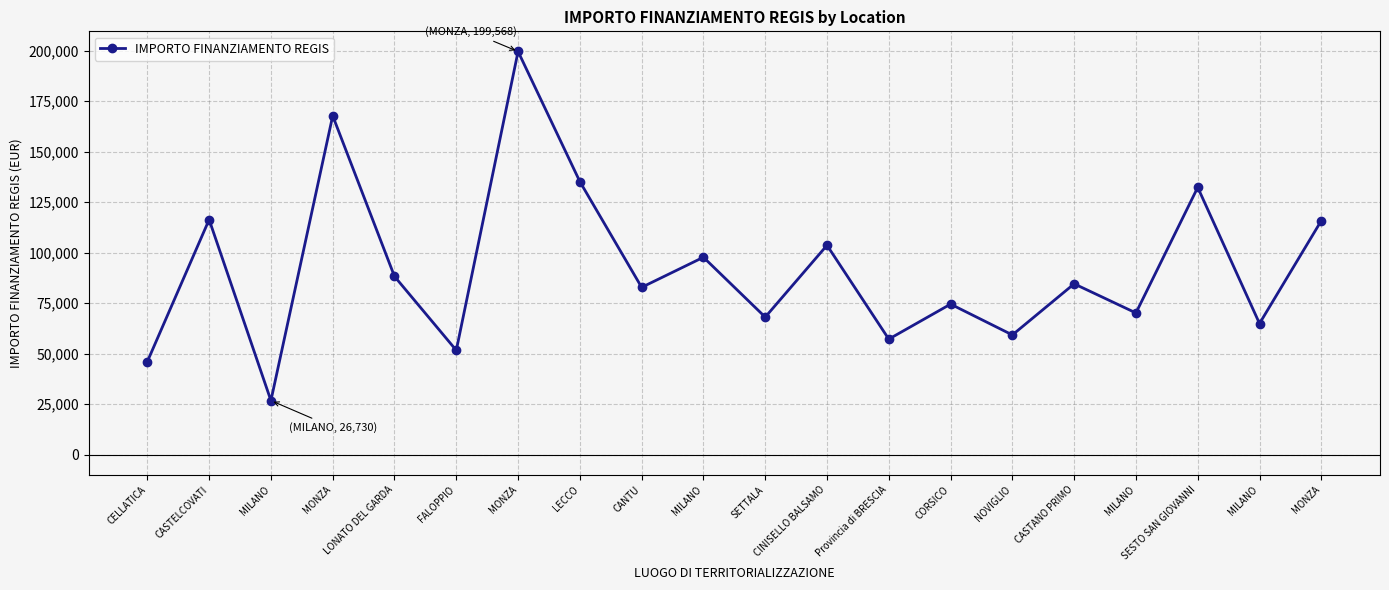

Where is the data nearest to the value 113148?

MONZA